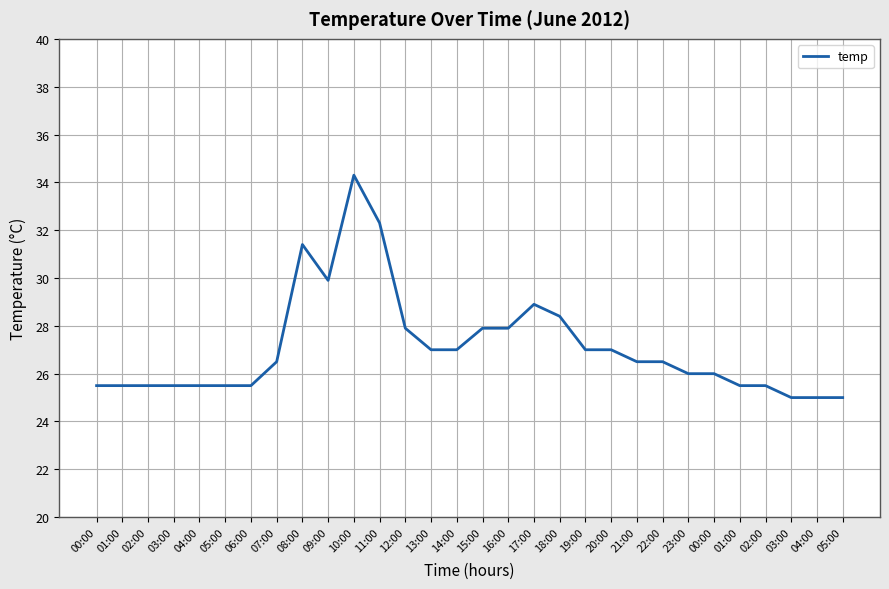

Does the chart display data point markers on the line(s)?

No